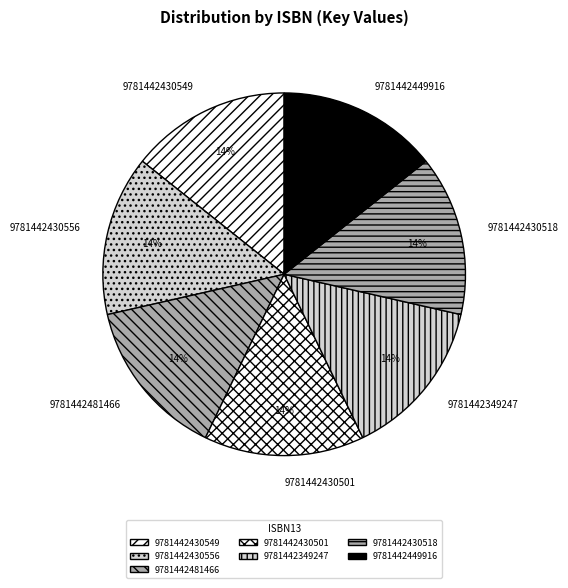

The 9781442430518 slice represents 14% of the pie. True or false?

True